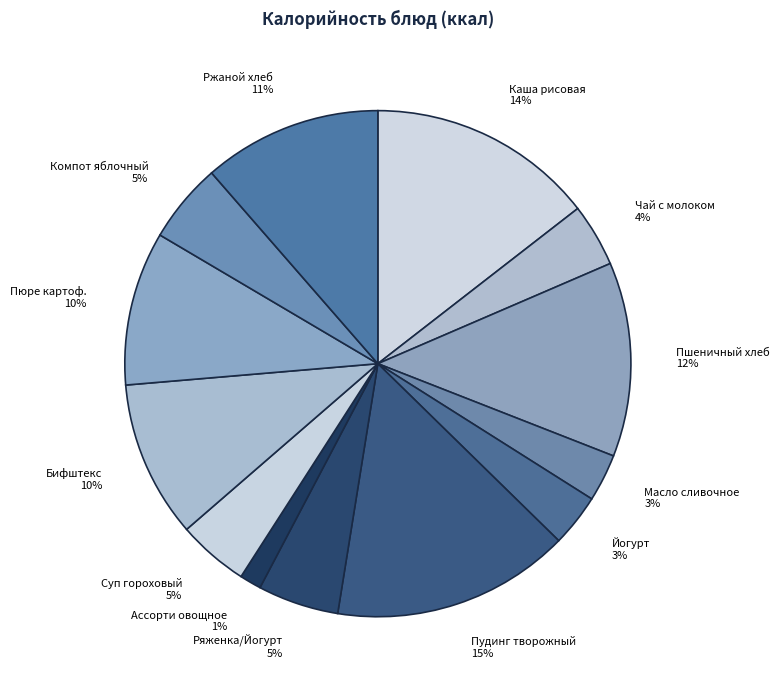

To the nearest percent, what percentage of the pie is Бифштекс 10%?

10%